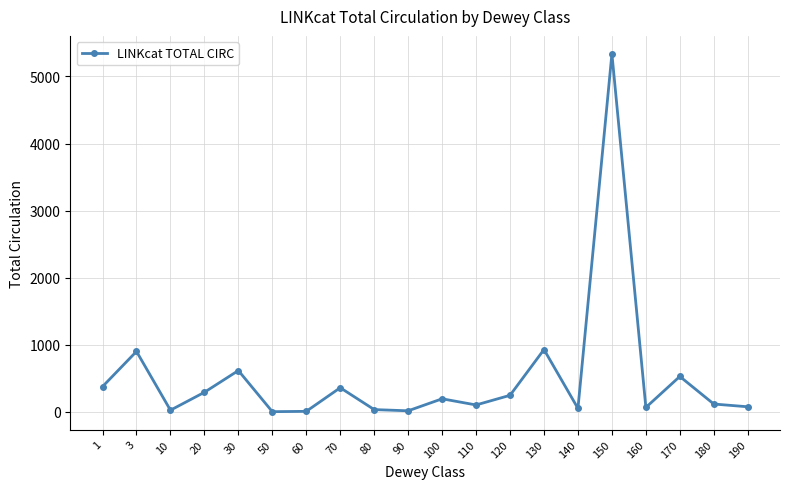

What is the difference between the second highest and second lowest values?

921